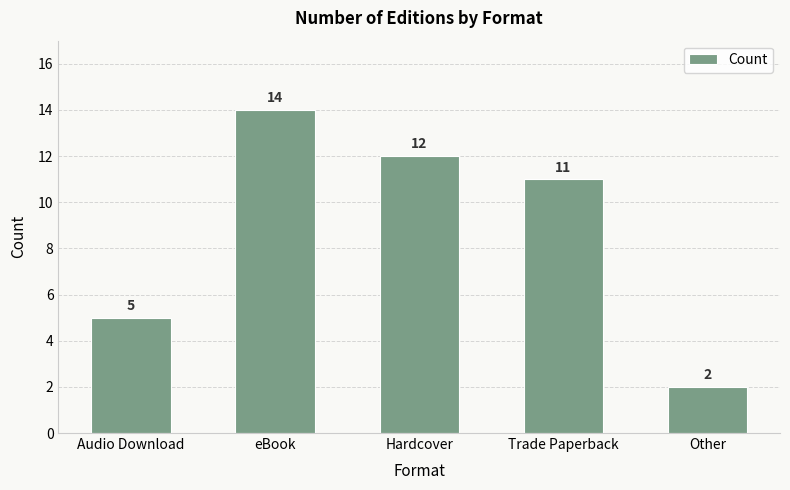

What is the ratio of the value at Audio Download to the value at Other?

2.5